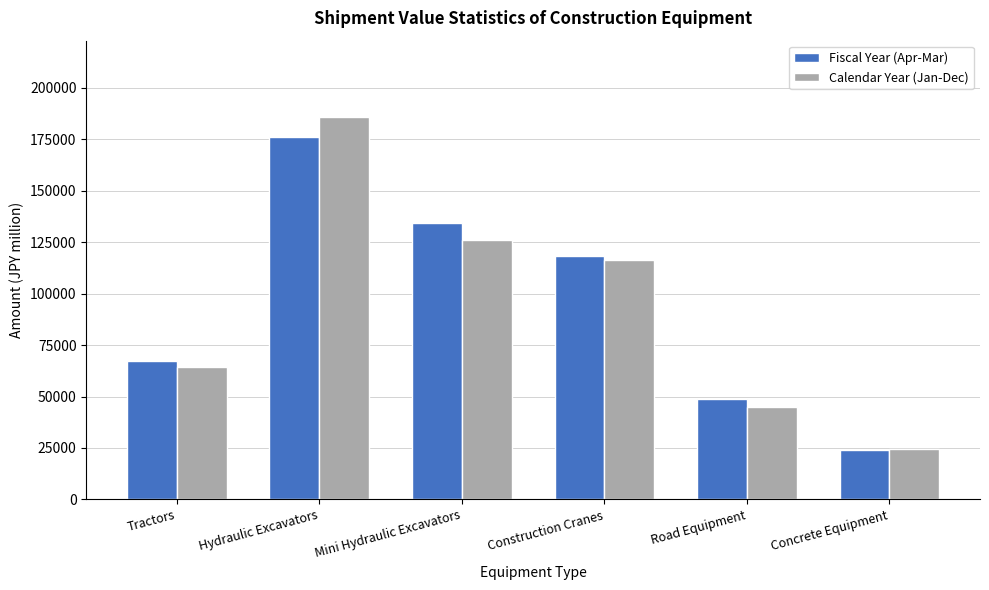

What are all the series names shown in the legend?

Fiscal Year (Apr-Mar), Calendar Year (Jan-Dec)